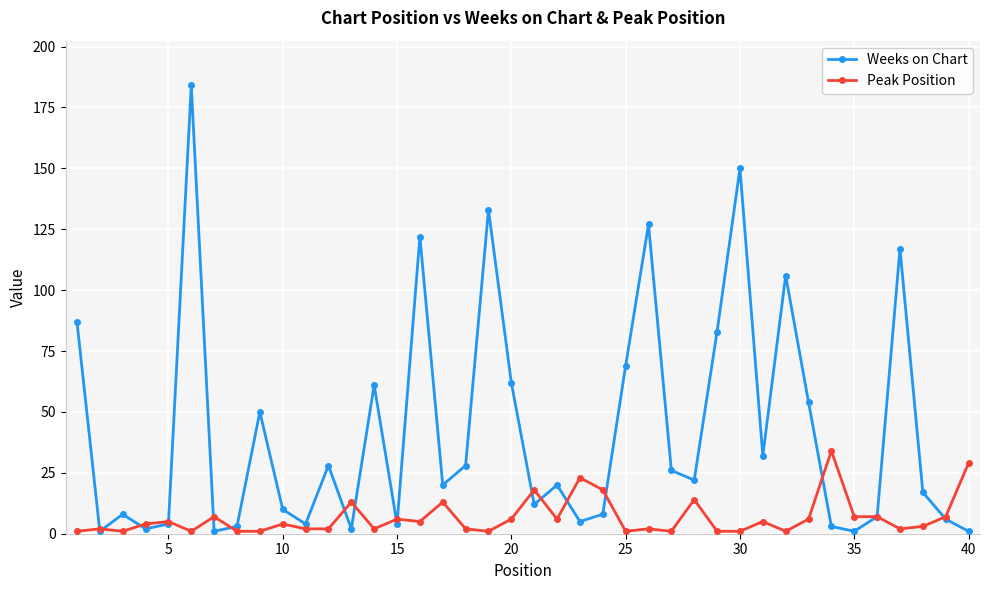

Rank the series by their maximum value, from lowest to highest.

Peak Position, Weeks on Chart